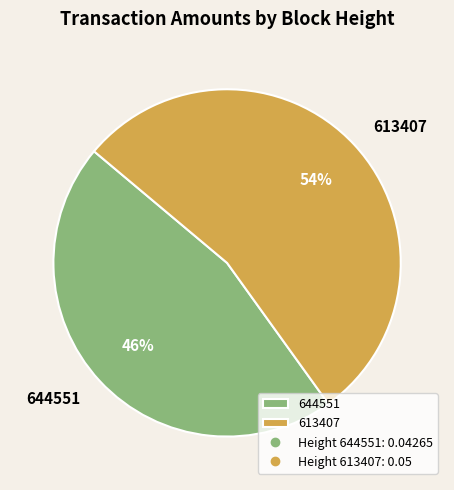

Do 644551 and 613407 together represent more than half of the pie?

Yes